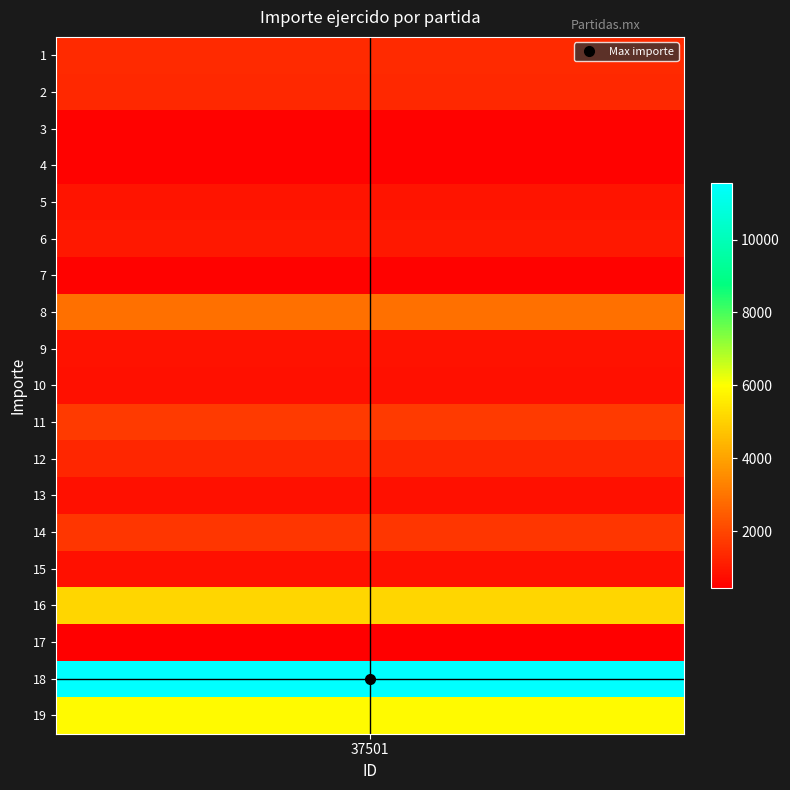

At which category does the chart reach its peak across all series?

18